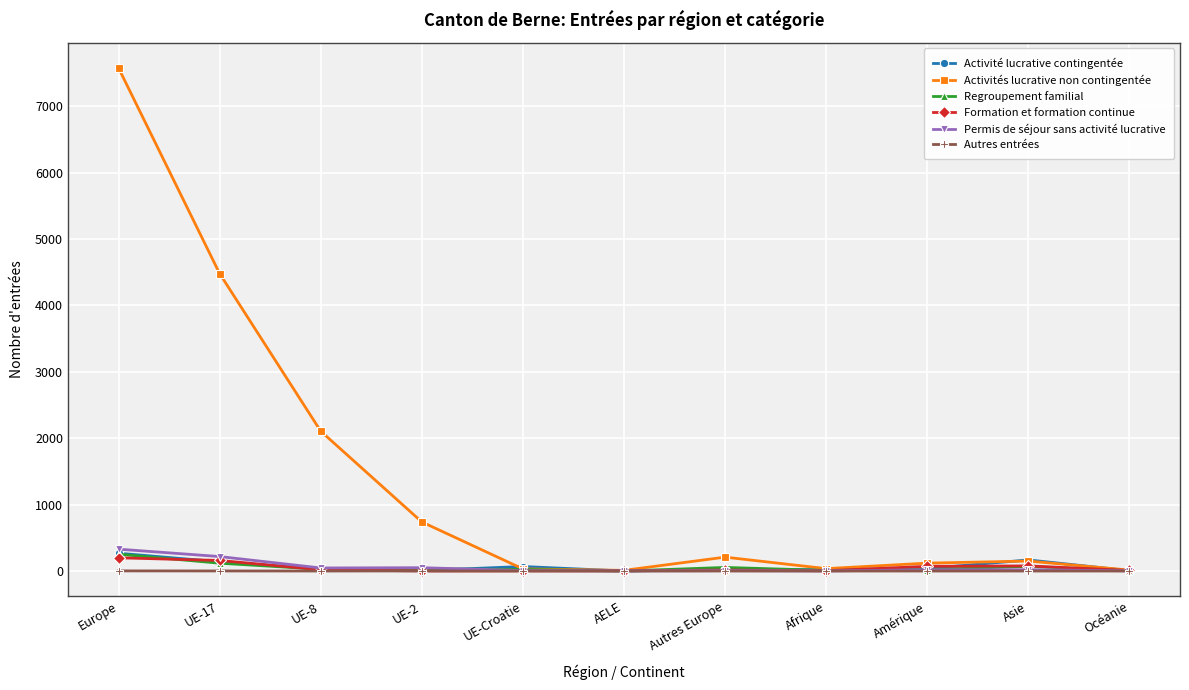

At which category is the sum across all series the highest?

Europe